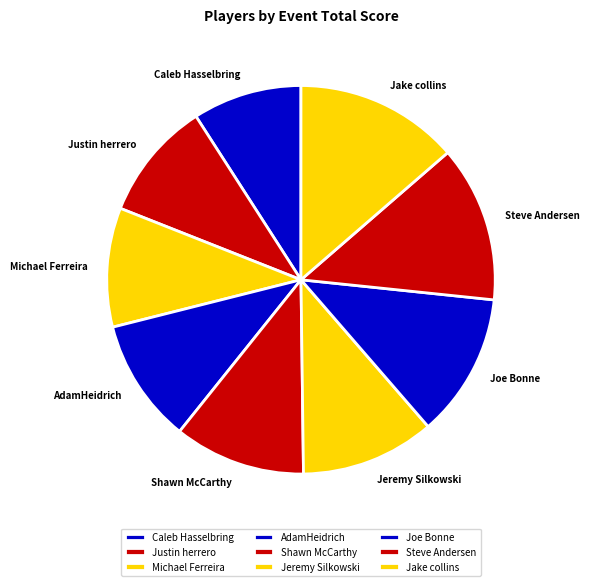

Do Michael Ferreira and Justin herrero together represent more than half of the pie?

No